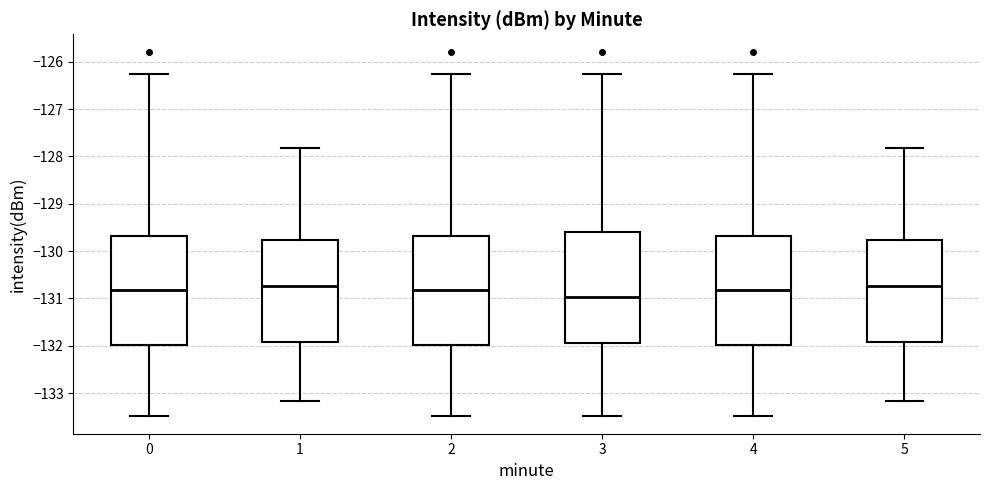

Reading left to right, read every box against the y-axis: the position of its median line, the range the box covers, and the ends of its whiskers. The values are not printed on the chart, so give them approximately, as read against the axis.

0: median -130.8, box -132.0 to -129.7, whiskers -133.5 to -126.3
1: median -130.7, box -131.9 to -129.8, whiskers -133.2 to -127.8
2: median -130.8, box -132.0 to -129.7, whiskers -133.5 to -126.3
3: median -131.0, box -131.9 to -129.6, whiskers -133.5 to -126.3
4: median -130.8, box -132.0 to -129.7, whiskers -133.5 to -126.3
5: median -130.7, box -131.9 to -129.8, whiskers -133.2 to -127.8